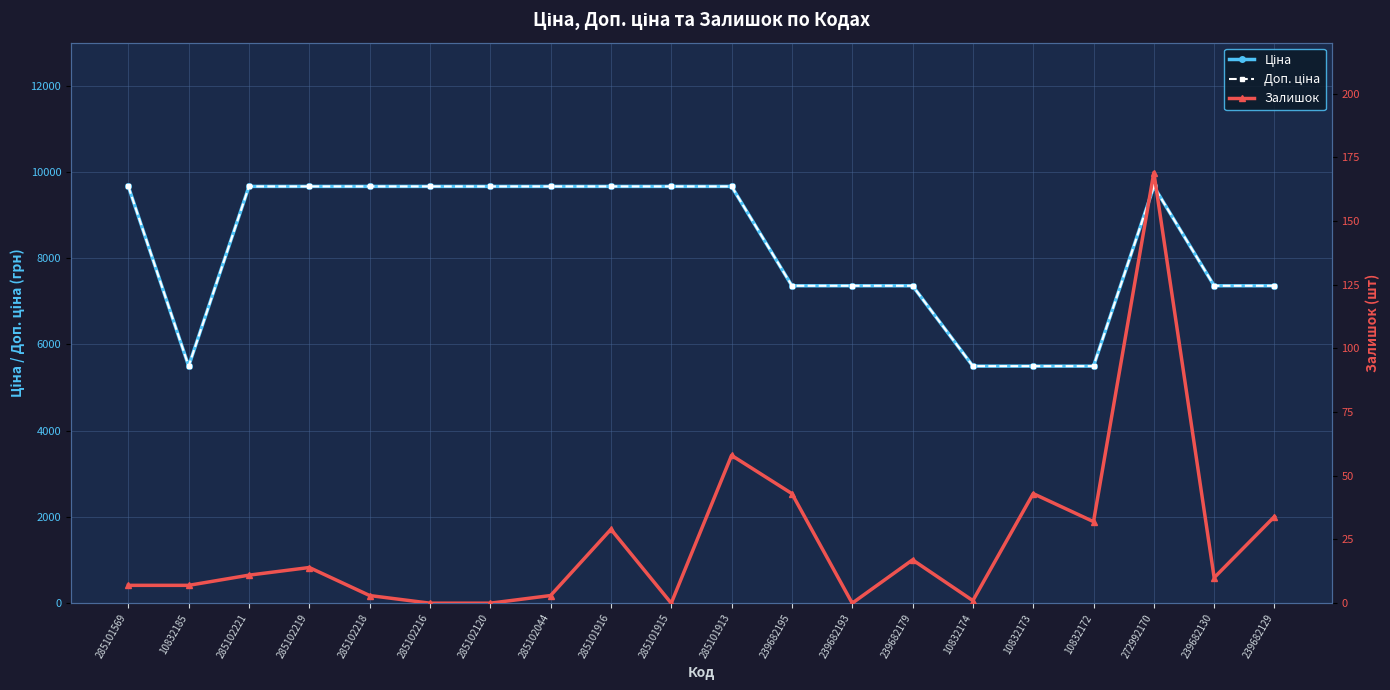

Reading right to left, extract all data points from this chart.

Ціна: 239682129=7360.2	239682130=7360.2	272992170=9664.7	10832172=5497.3	10832173=5497.3	10832174=5497.3	239682179=7360.2	239682193=7360.2	239682195=7360.2	285101913=9664.7	285101915=9664.7	285101916=9664.7	285102044=9664.7	285102120=9664.7	285102216=9664.7	285102218=9664.7	285102219=9664.7	285102221=9664.7	10832185=5497.3	285101569=9664.7
Доп. ціна: 239682129=7360.2	239682130=7360.2	272992170=9664.7	10832172=5497.3	10832173=5497.3	10832174=5497.3	239682179=7360.2	239682193=7360.2	239682195=7360.2	285101913=9664.7	285101915=9664.7	285101916=9664.7	285102044=9664.7	285102120=9664.7	285102216=9664.7	285102218=9664.7	285102219=9664.7	285102221=9664.7	10832185=5497.3	285101569=9664.7
Залишок: 239682129=34.0	239682130=10.0	272992170=169.0	10832172=32.0	10832173=43.0	10832174=1.0	239682179=17.0	239682193=0.0	239682195=43.0	285101913=58.0	285101915=0.0	285101916=29.0	285102044=3.0	285102120=0.0	285102216=0.0	285102218=3.0	285102219=14.0	285102221=11.0	10832185=7.0	285101569=7.0